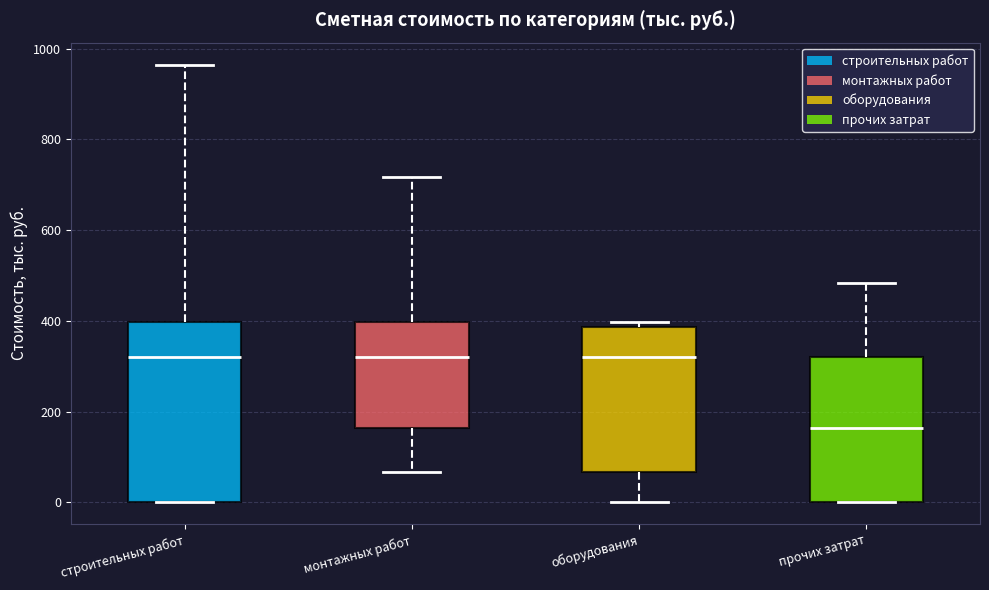

Where does the lower whisker of the box for оборудования end on the y-axis? The values are not printed on the chart, so give them approximately, as read against the axis.

0